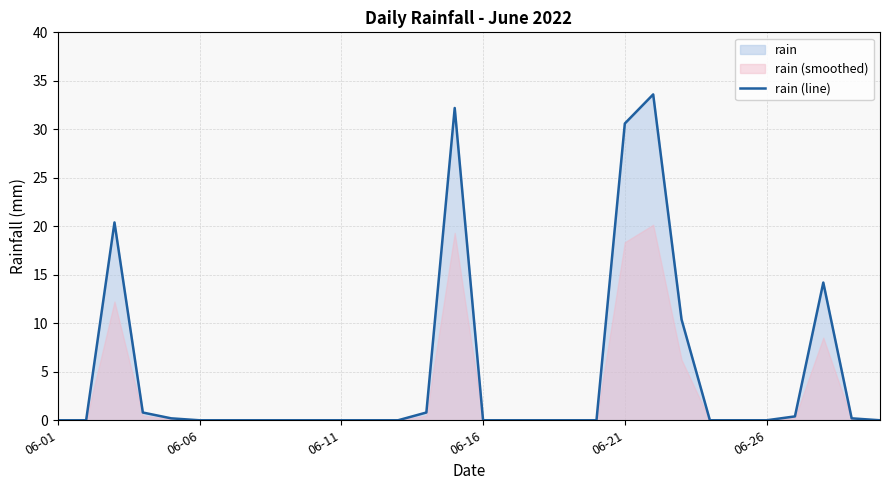

Count the number of values greater than 0.

11